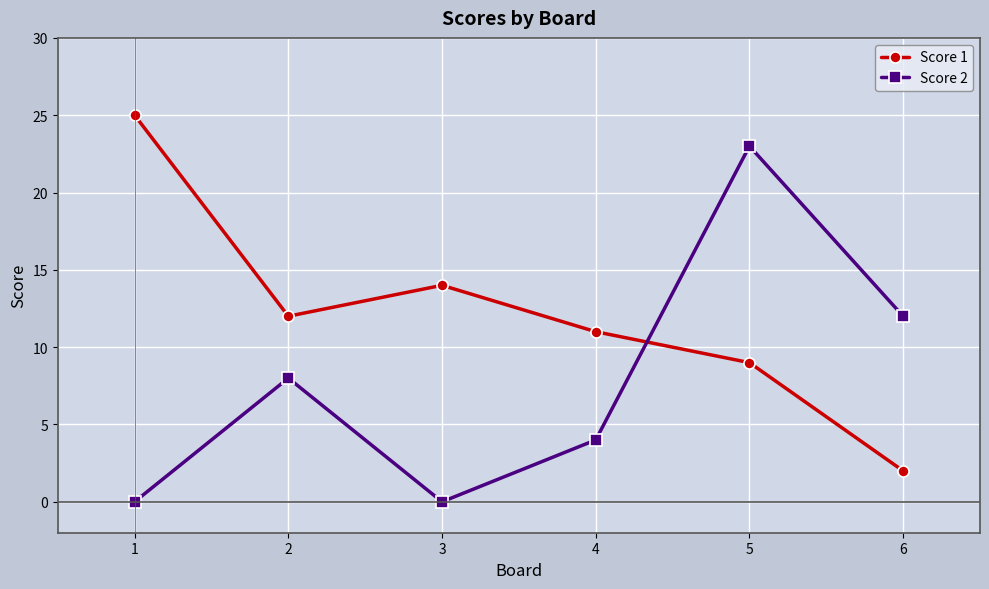

Rank the series by their maximum value, from highest to lowest.

Score 1, Score 2